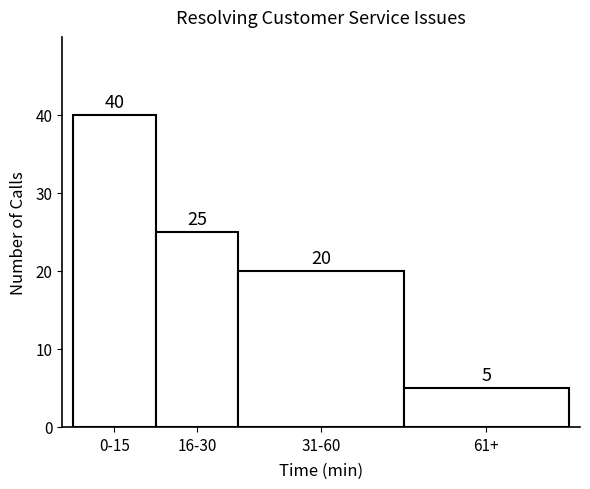

Reading left to right, list all the values displayed in this chart.

0-15=40	16-30=25	31-60=20	61+=5